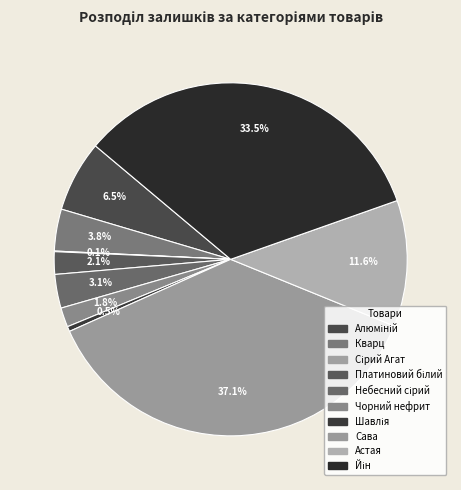

Is it true that Платиновий білий is 1% of the pie?

False